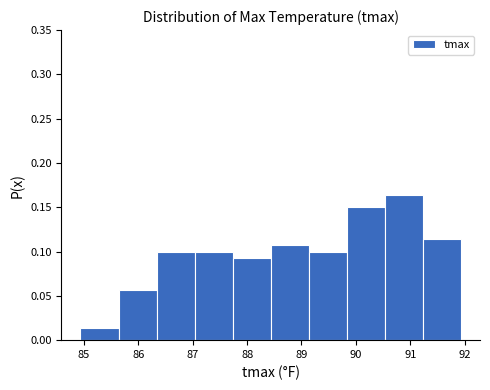

How tall is the bar that spans 87.7 to 88.4 on the x-axis? Neither the bar edges nor the heights are printed on the chart, so give them approximately, as read against the axes.

0.095